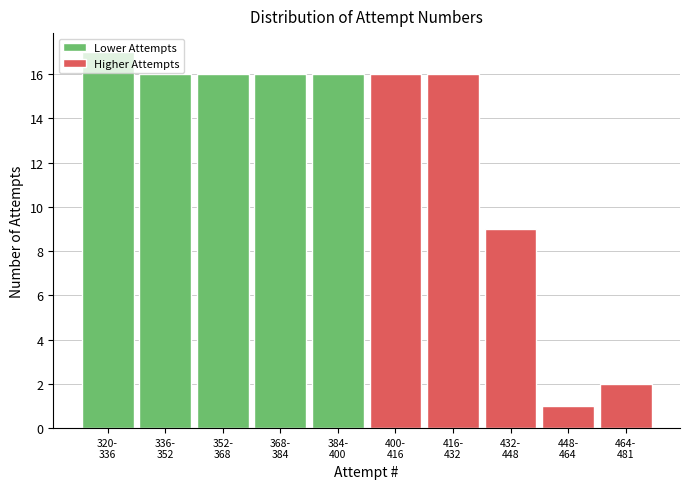

What is the value of the 10th bar from the left?

2